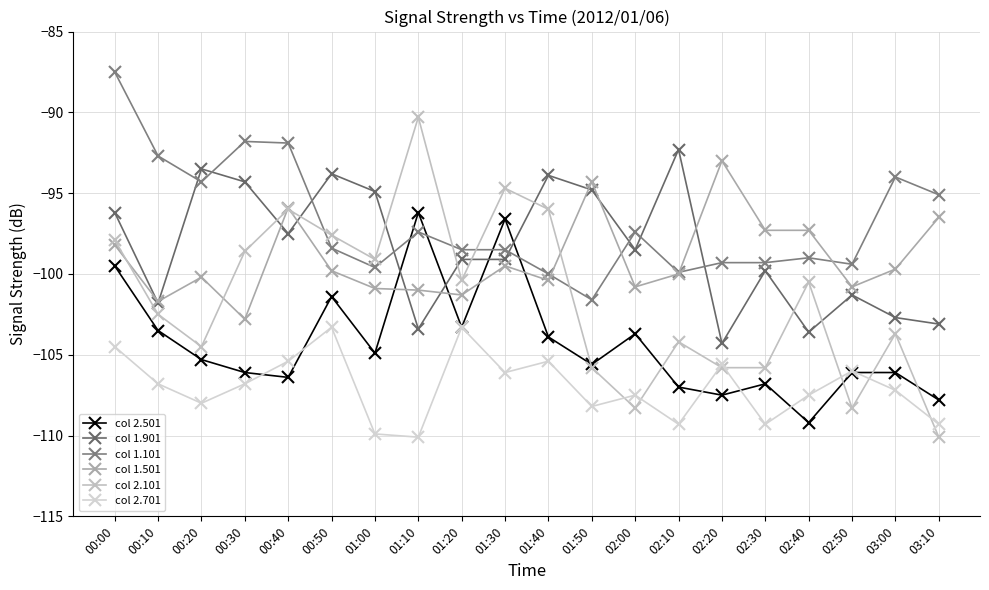

Which has a higher value, 02:20 or 00:50?

00:50